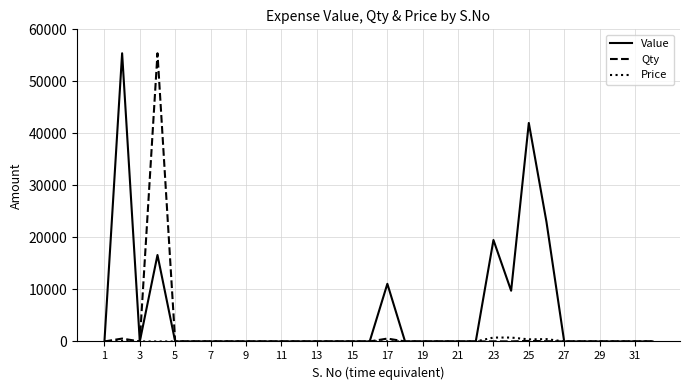

What is the greatest value displayed?

55400.0